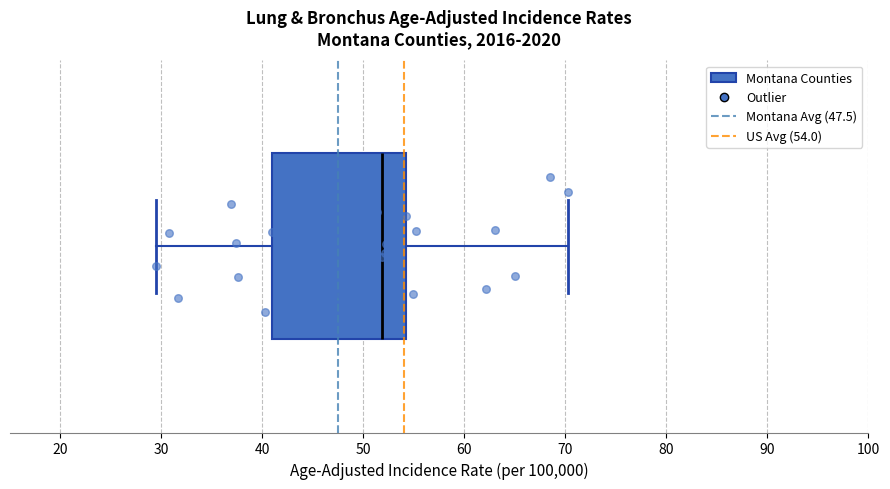

Transcribe this box plot: give where the median line is, the range the box spans, and where the two whiskers end, as read against the x-axis. The values are not printed on the chart, so give them approximately, as read against the axis.

median 52, box 41 to 54, whiskers 30 to 70